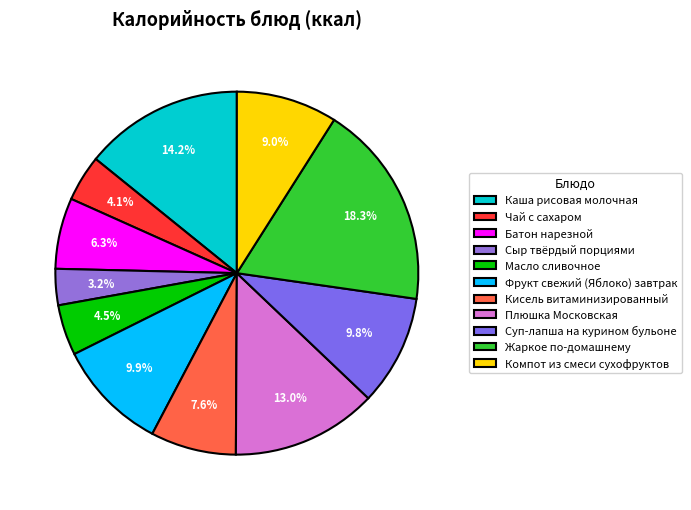

To the nearest percent, what is the average slice percentage?

9%